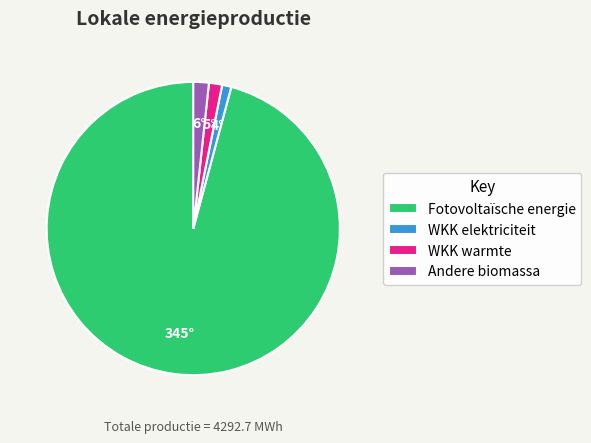

Count the number of slices in the pie.

4